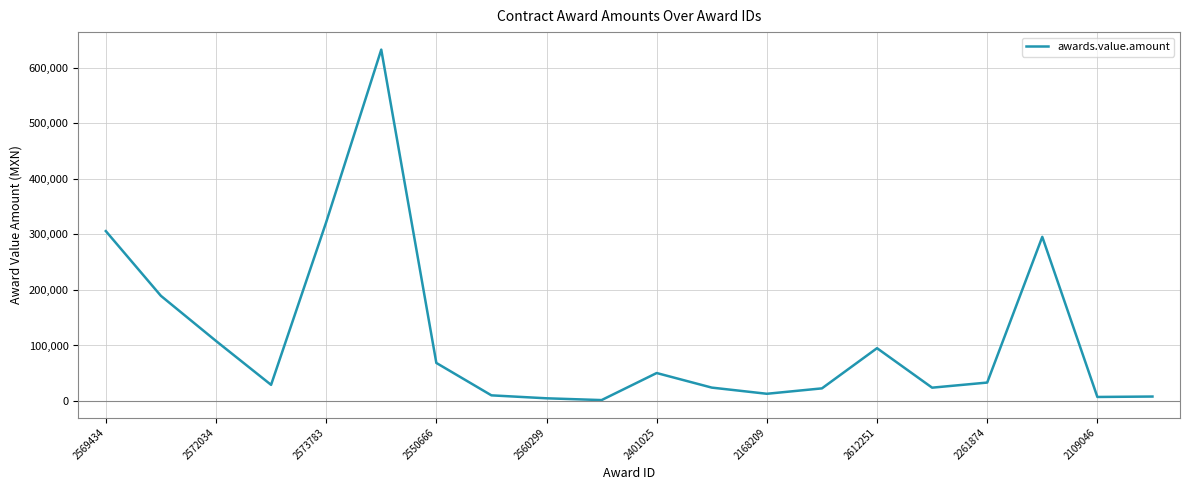

What is the difference between the maximum and minimum values?

631118.0